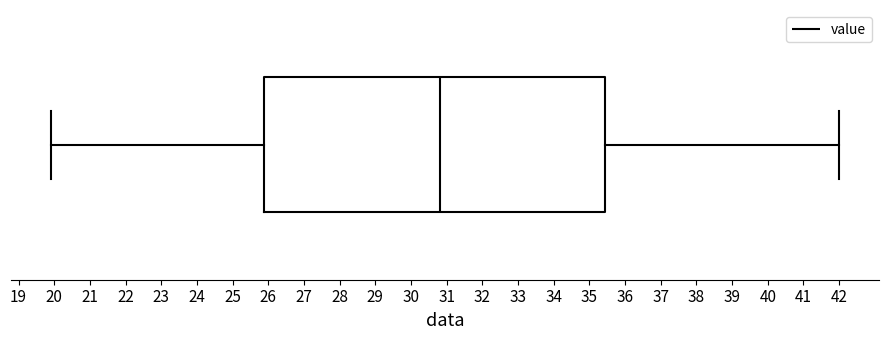

Read this box plot against the x-axis: the position of the median line, the range covered by the box, and the ends of both whiskers. The values are not printed on the chart, so give them approximately, as read against the axis.

median 30.8, box 25.9 to 35.5, whiskers 19.9 to 42.0